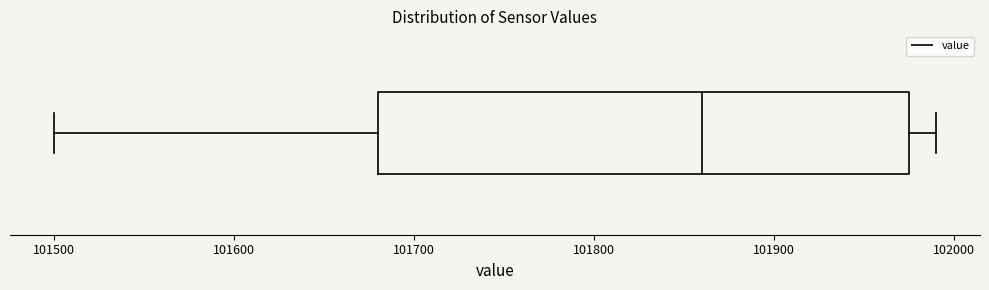

Where is the left edge of the box on the x-axis? The values are not printed on the chart, so give them approximately, as read against the axis.

101680